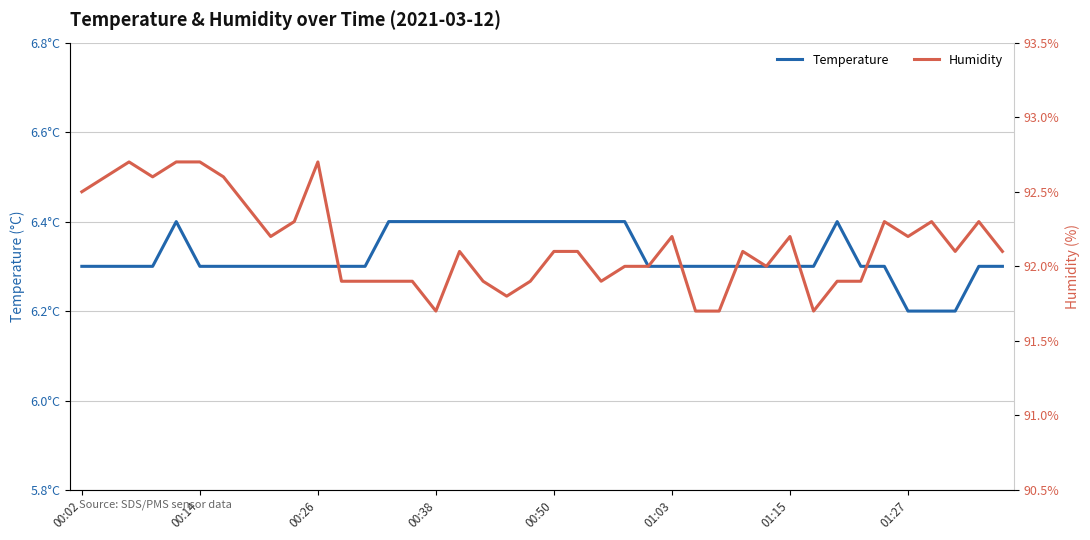

Reading left to right, list all the values displayed in this chart.

Temperature: 6.3	6.3	6.3	6.3	6.4	6.3	6.3	6.3	6.3	6.3	6.3	6.3	6.3	6.4	6.4	6.4	6.4	6.4	6.4	6.4	6.4	6.4	6.4	6.4	6.3	6.3	6.3	6.3	6.3	6.3	6.3	6.3	6.4	6.3	6.3	6.2	6.2	6.2	6.3	6.3
Humidity: 92.5	92.6	92.7	92.6	92.7	92.7	92.6	92.4	92.2	92.3	92.7	91.9	91.9	91.9	91.9	91.7	92.1	91.9	91.8	91.9	92.1	92.1	91.9	92.0	92.0	92.2	91.7	91.7	92.1	92.0	92.2	91.7	91.9	91.9	92.3	92.2	92.3	92.1	92.3	92.1